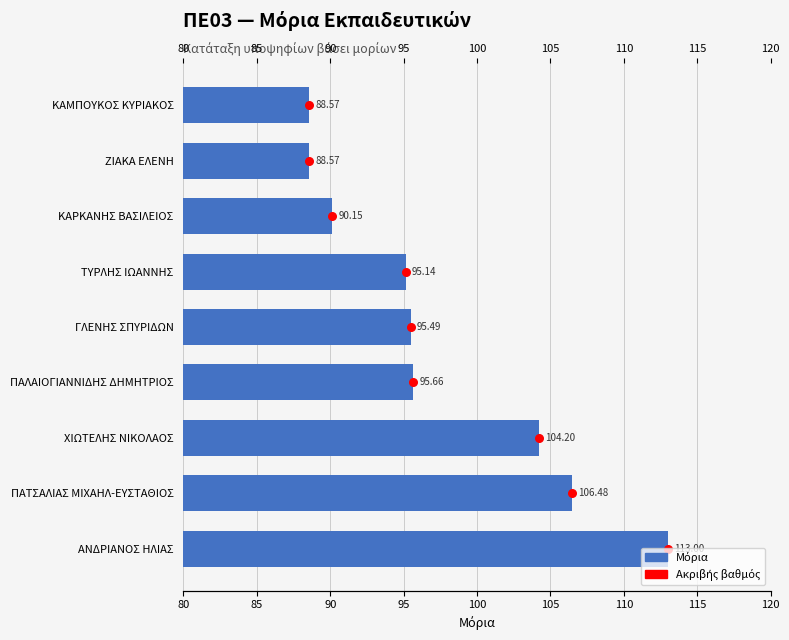

Which series has the largest Y range (max minus min)?

Μόρια